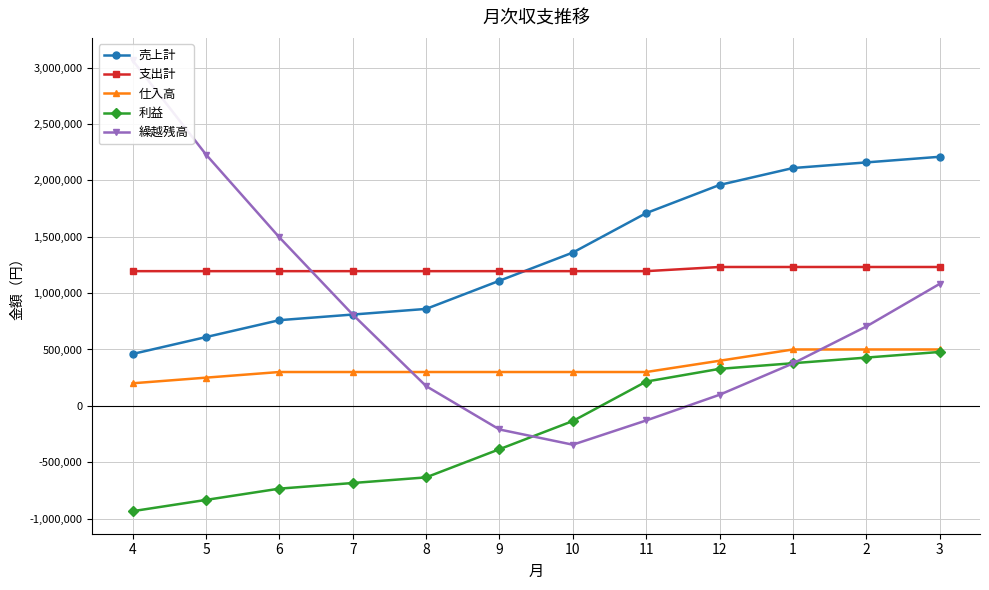

The 支出計 series shows 1195000 at 11. True or false?

True